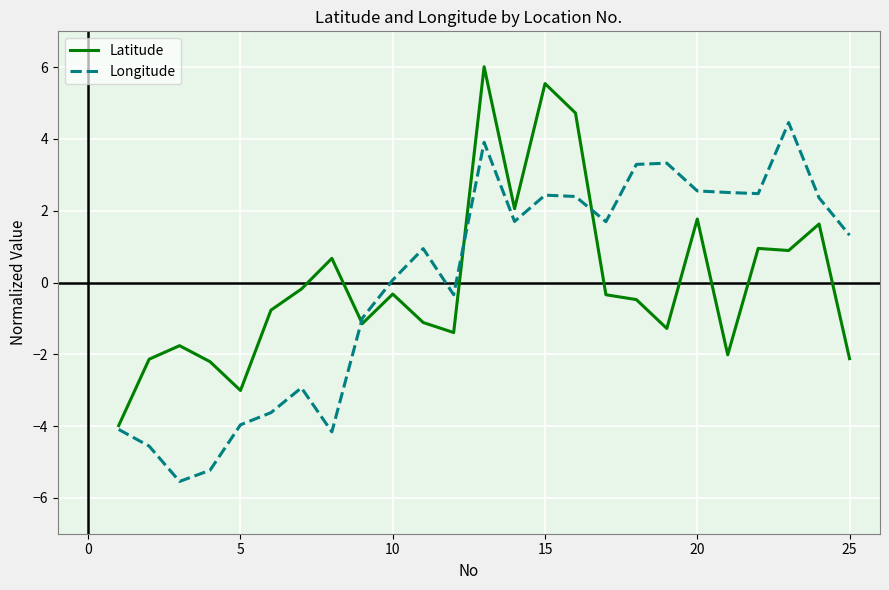

What is the smallest value displayed?

-5.5